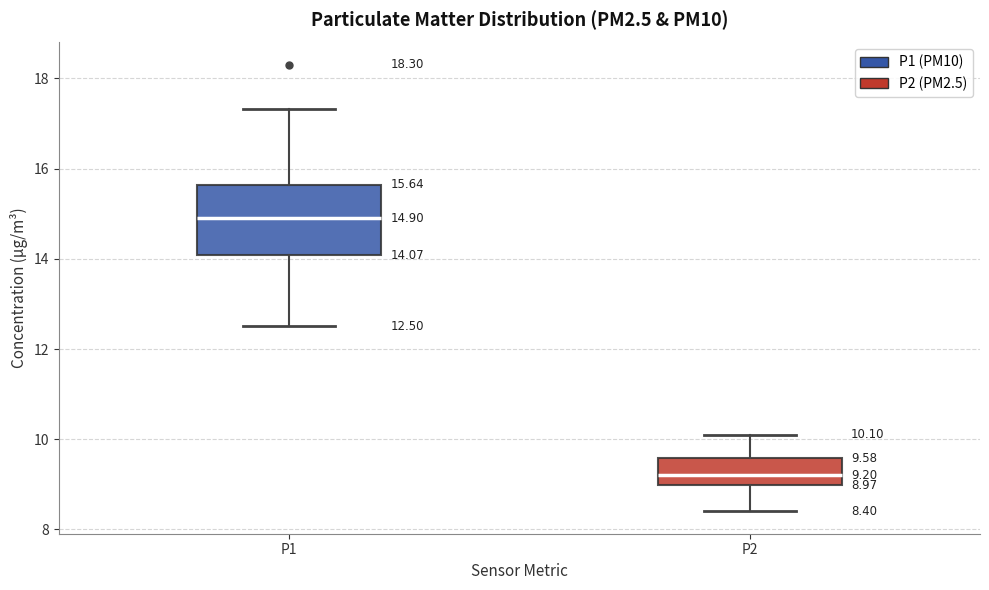

Which box's median line is the lowest?

P2